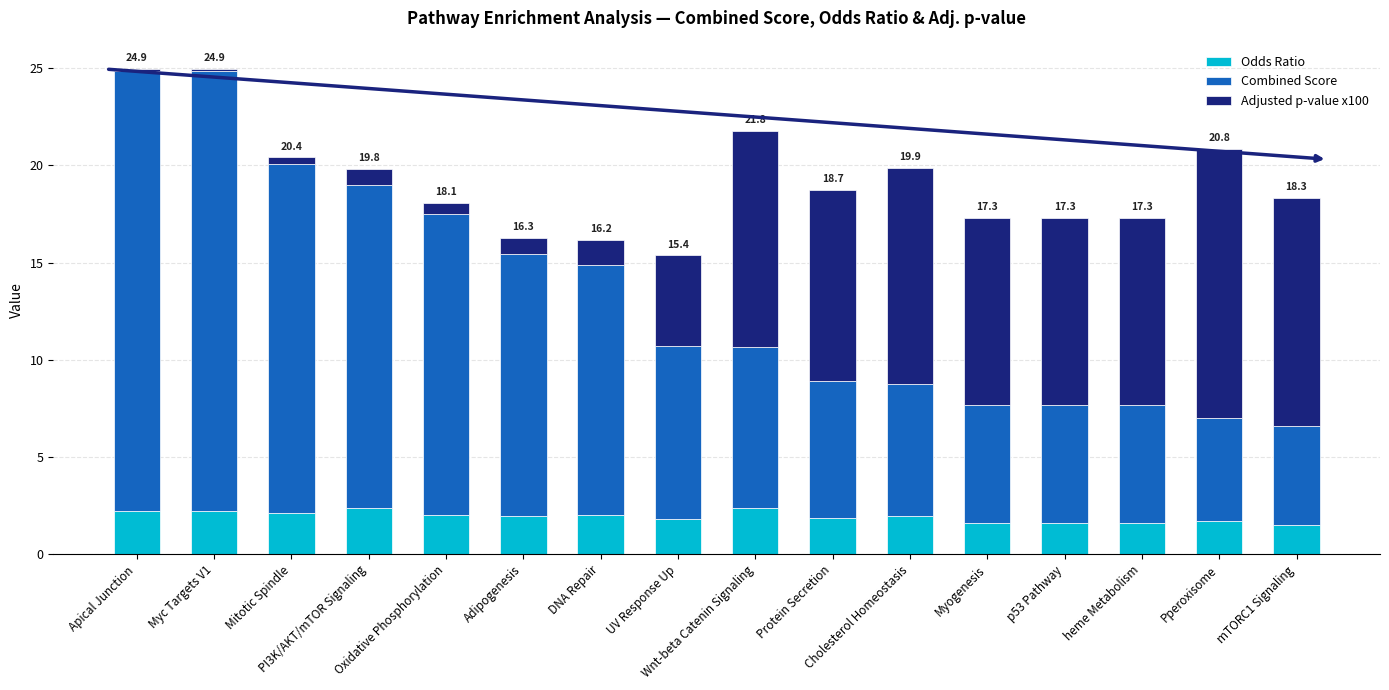

What is the difference between the maximum and minimum values in the Odds Ratio series?

0.9